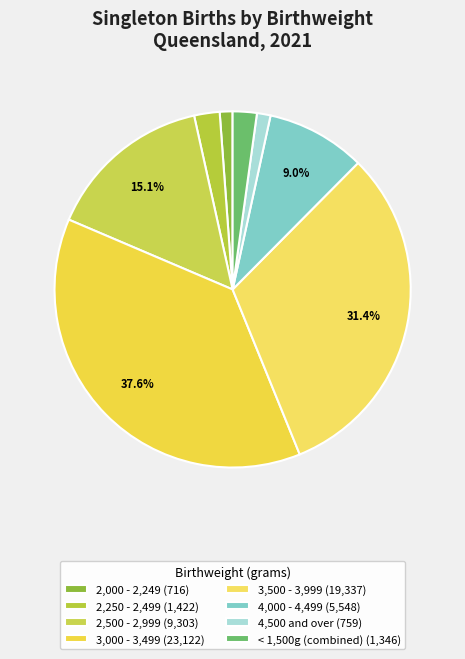

How many segments does this pie chart have?

8